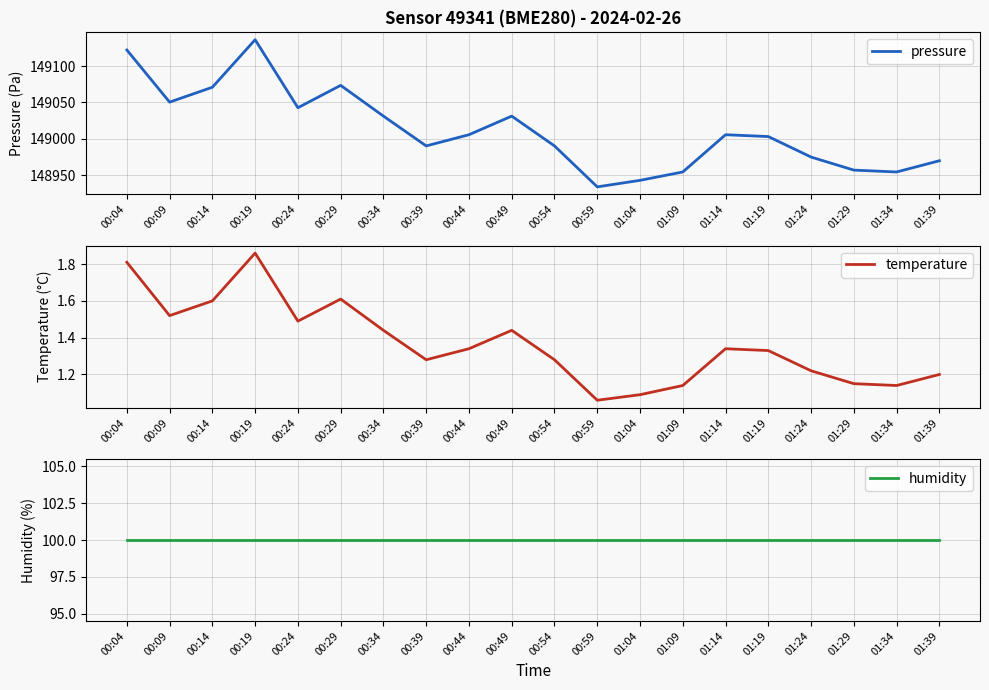

Between 01:09 and 01:14, which is larger?

01:14